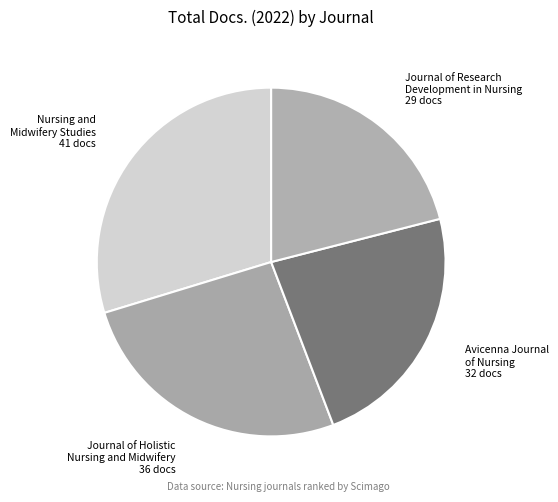

Is there a majority slice in this chart?

No